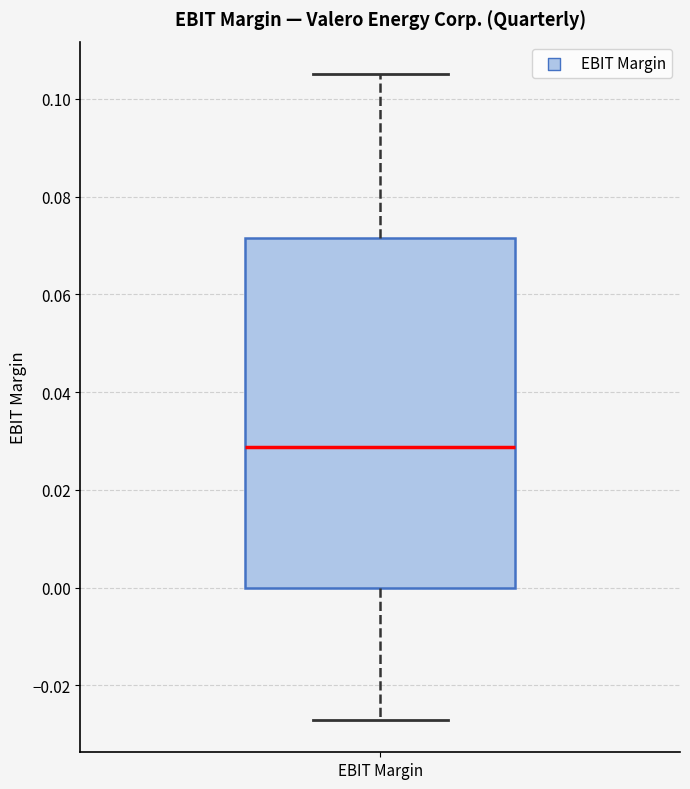

Transcribe this box plot: give where the median line is, the range the box spans, and where the two whiskers end, as read against the y-axis. The values are not printed on the chart, so give them approximately, as read against the axis.

median 0.028, box 0.000 to 0.072, whiskers -0.028 to 0.106